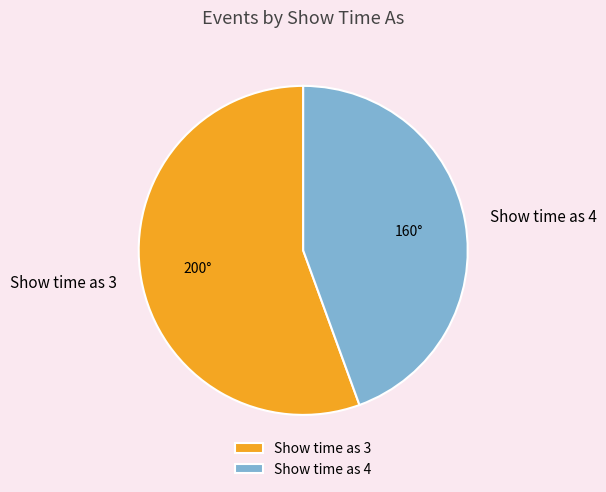

Rank the categories by value from lowest to highest.

Show time as 4, Show time as 3